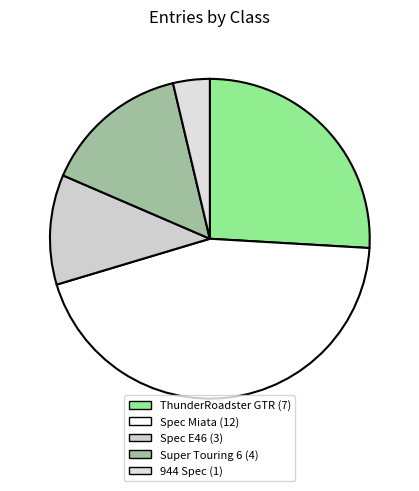

What portion of the pie excludes Spec E46?

88.9%